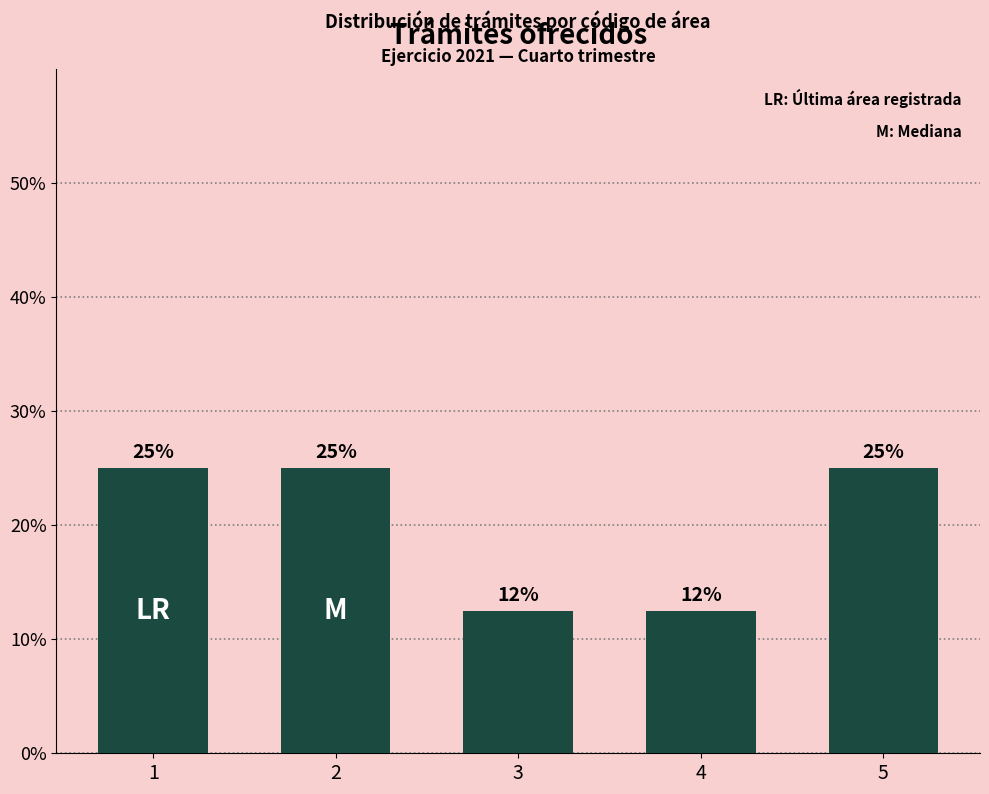

What is the minimum value shown in the chart?

0.1